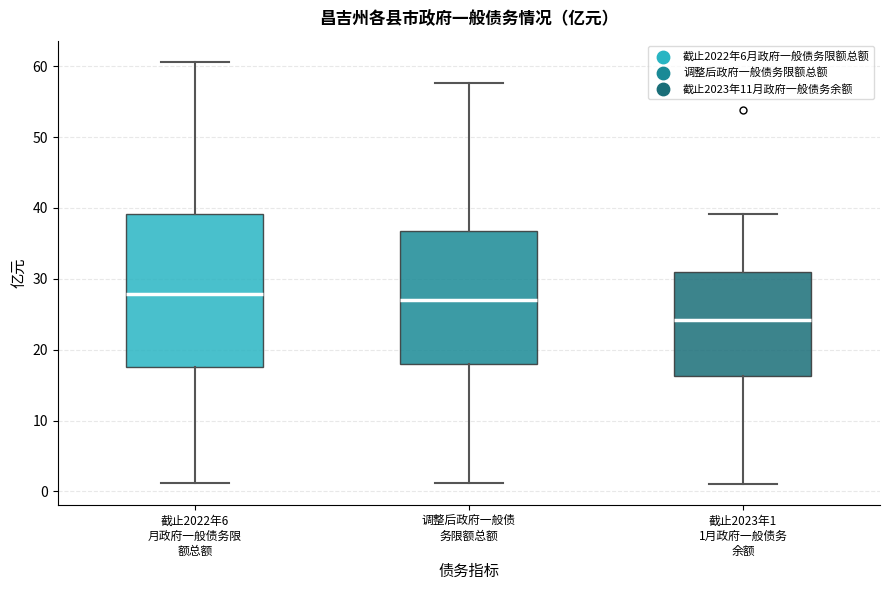

Reading left to right, read every box against the y-axis: the position of its median line, the range the box covers, and the ends of its whiskers. The values are not printed on the chart, so give them approximately, as read against the axis.

截止2022年6 月政府一般债务限 额总额: median 28, box 18 to 39, whiskers 1 to 61
调整后政府一般债 务限额总额: median 27, box 18 to 37, whiskers 1 to 58
截止2023年1 1月政府一般债务 余额: median 24, box 16 to 31, whiskers 1 to 39